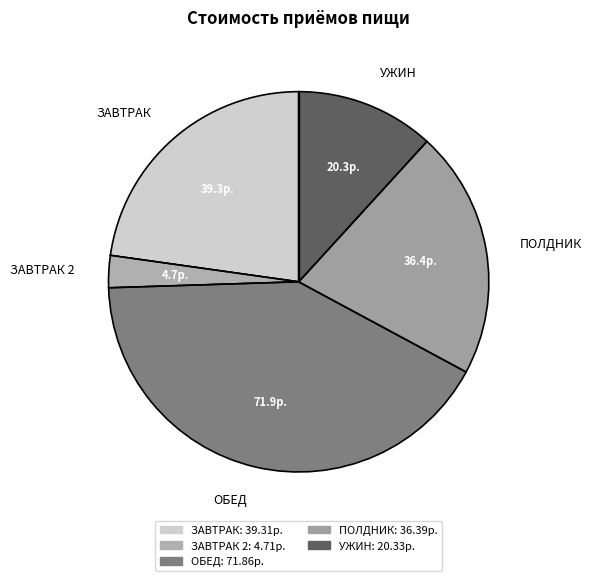

Rank the categories by value from highest to lowest.

ОБЕД, ЗАВТРАК, ПОЛДНИК, УЖИН, ЗАВТРАК 2